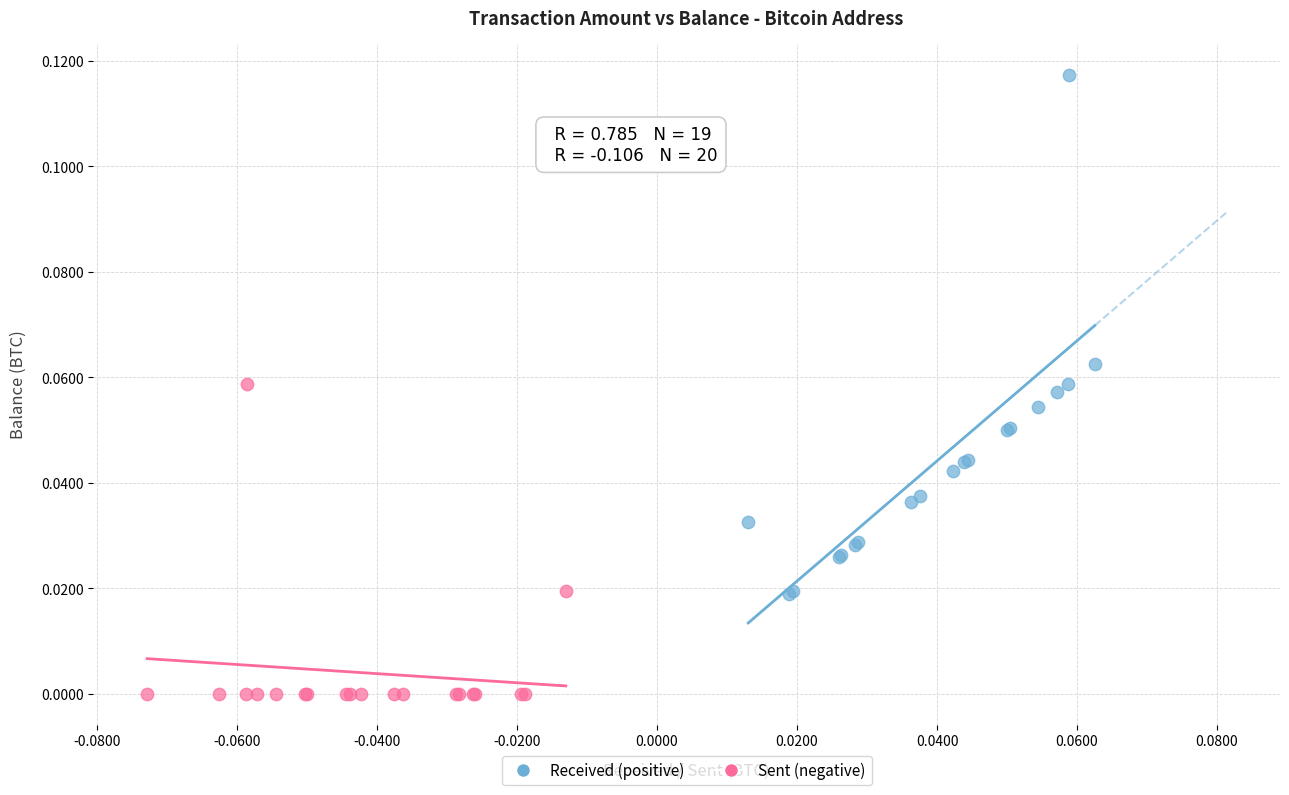

Which series contains the lowest Y value?

Sent (negative)